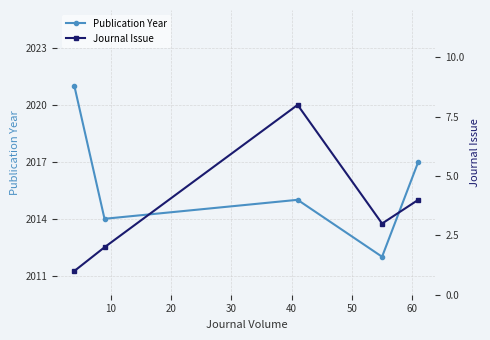

In Publication Year, how many points are higher than both neighbors (excluding endpoints)?

1